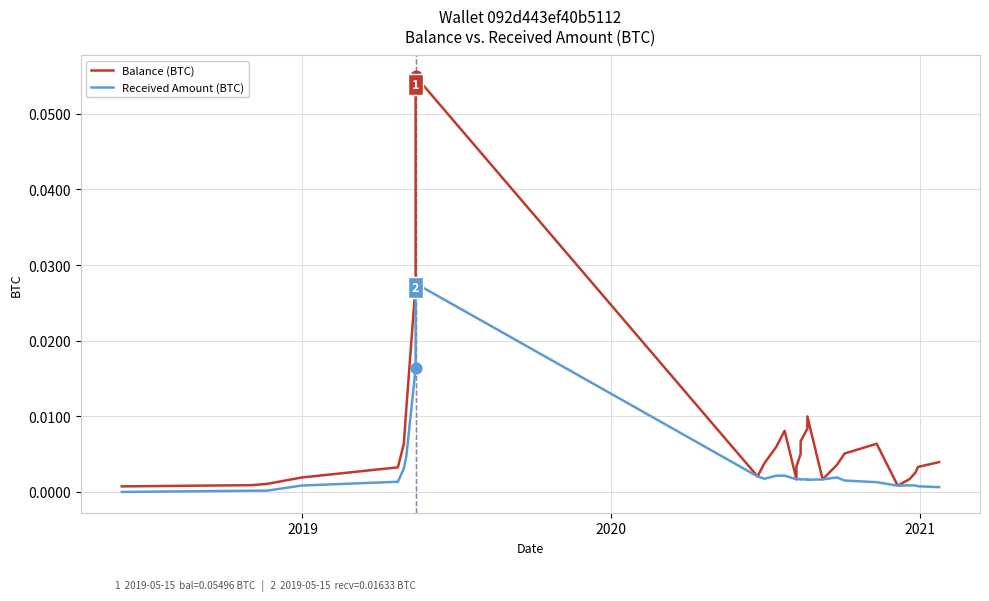

Is the value of Balance (BTC) at 17 greater than the value of Received Amount (BTC) at 26?

Yes